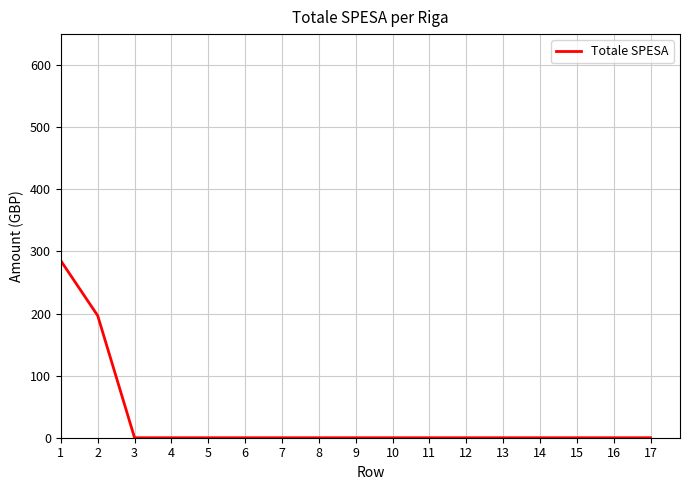

What is the sum of all values?

481.5